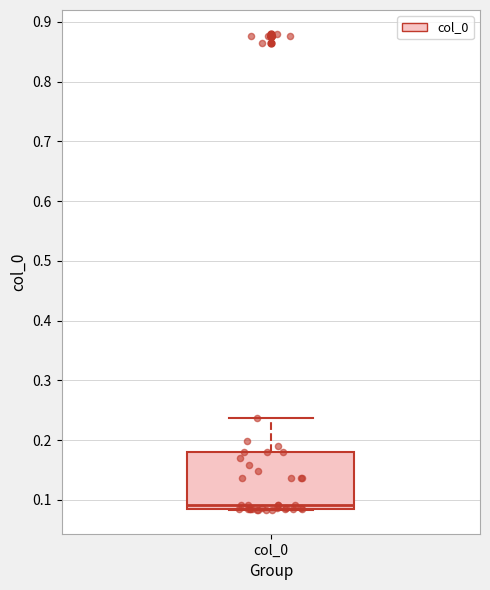

Read this box plot against the y-axis: the position of the median line, the range covered by the box, and the ends of both whiskers. The values are not printed on the chart, so give them approximately, as read against the axis.

median 0.09, box 0.08 to 0.18, whiskers 0.08 to 0.24